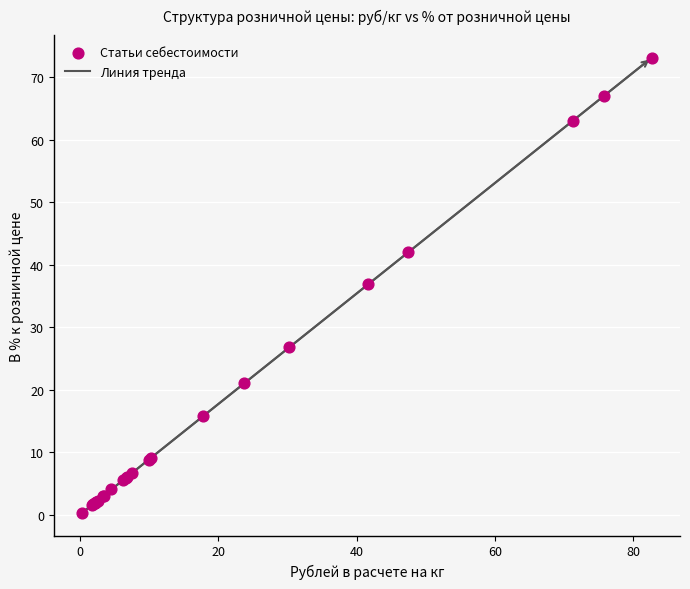

What Y value in the scatter plot is closest to 36?

36.9